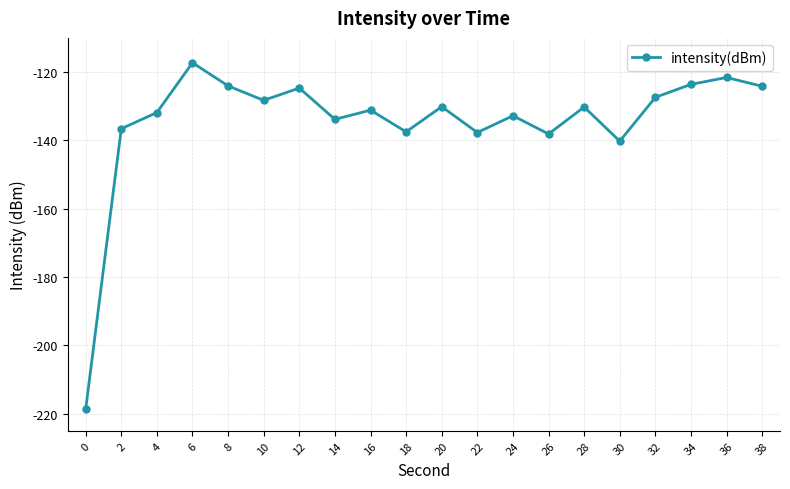

Where is the first local minimum?

10